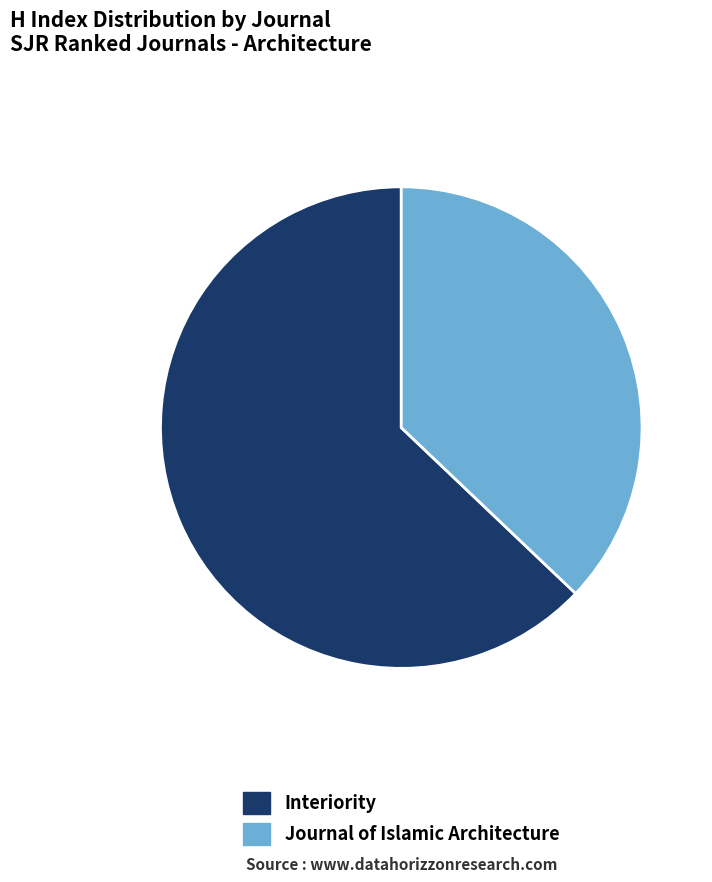

Count the number of slices in the pie.

2